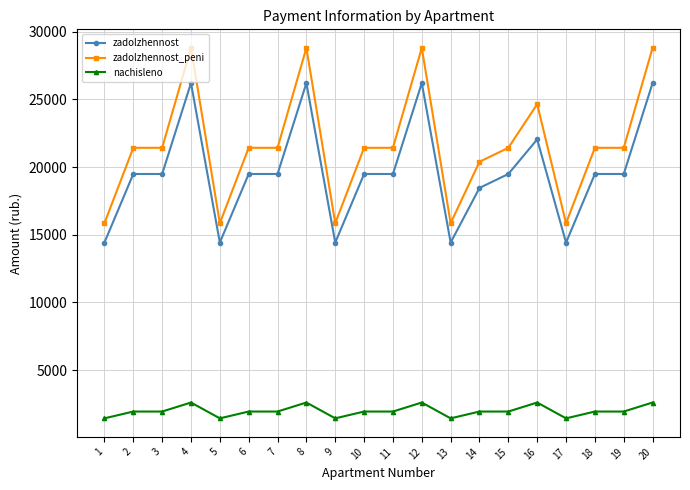

How many lines are shown in the chart?

3